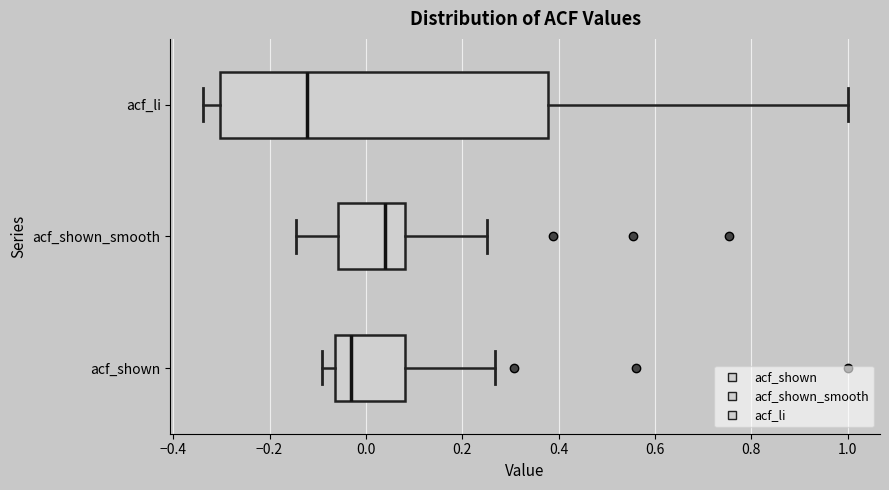

Where does the median line of the box for acf_shown sit on the x-axis? The values are not printed on the chart, so give them approximately, as read against the axis.

-0.02